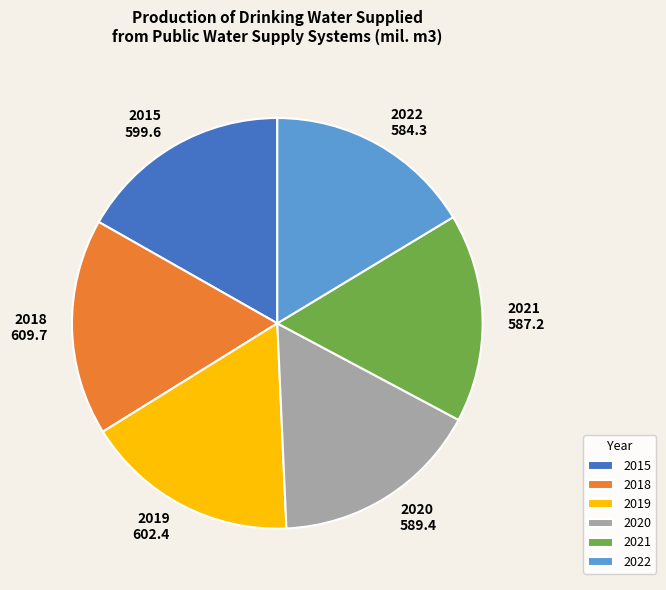

Do 2019 and 2022 together represent more than half of the pie?

No